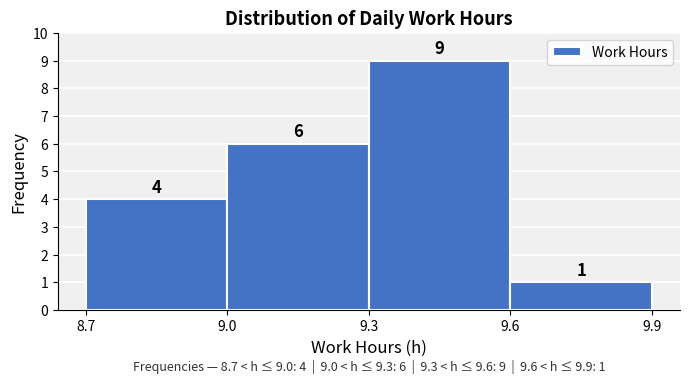

Reading left to right, list every bar in this chart as the range it spans on the x-axis followed by its height.

8.7 to 9.0: 4
9.0 to 9.3: 6
9.3 to 9.6: 9
9.6 to 9.9: 1